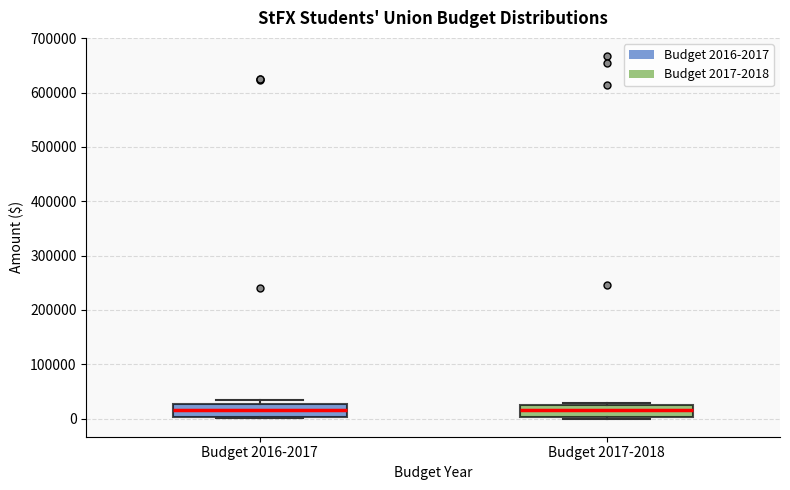

Where is the upper edge of the box for Budget 2016-2017 on the y-axis? The values are not printed on the chart, so give them approximately, as read against the axis.

30000